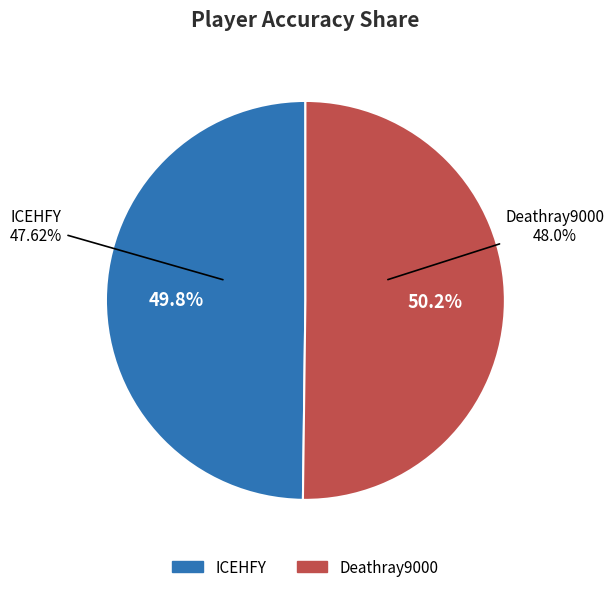

To the nearest percent, what portion does Deathray9000 represent?

50%